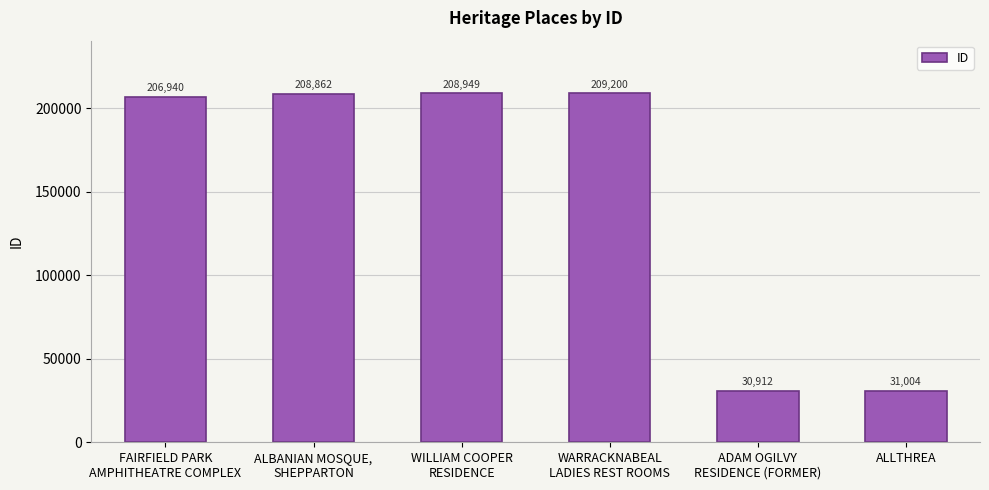

Reading right to left, what are all the values shown in this chart?

31004	30912	209200	208949	208862	206940